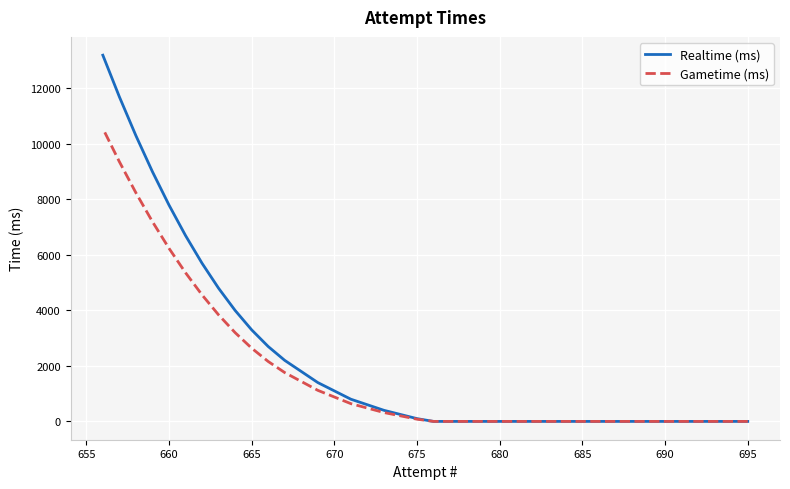

The value of Gametime (ms) at 17 is -4577. True or false?

False